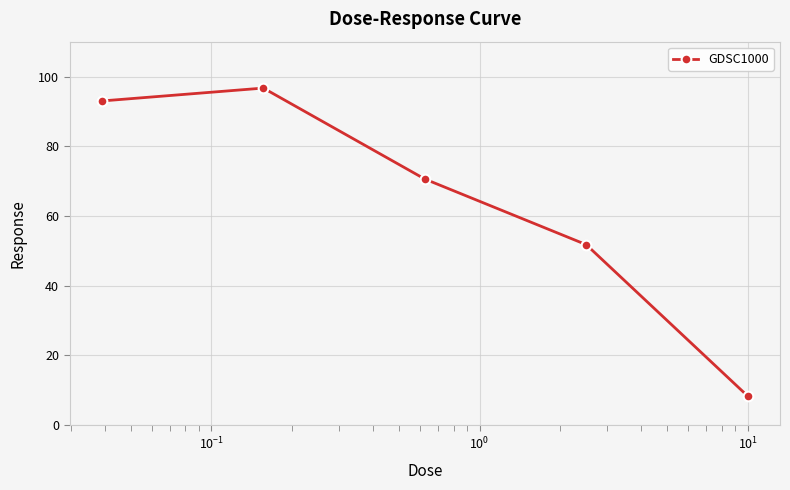

What is the value of the 4th point from the left?

51.7